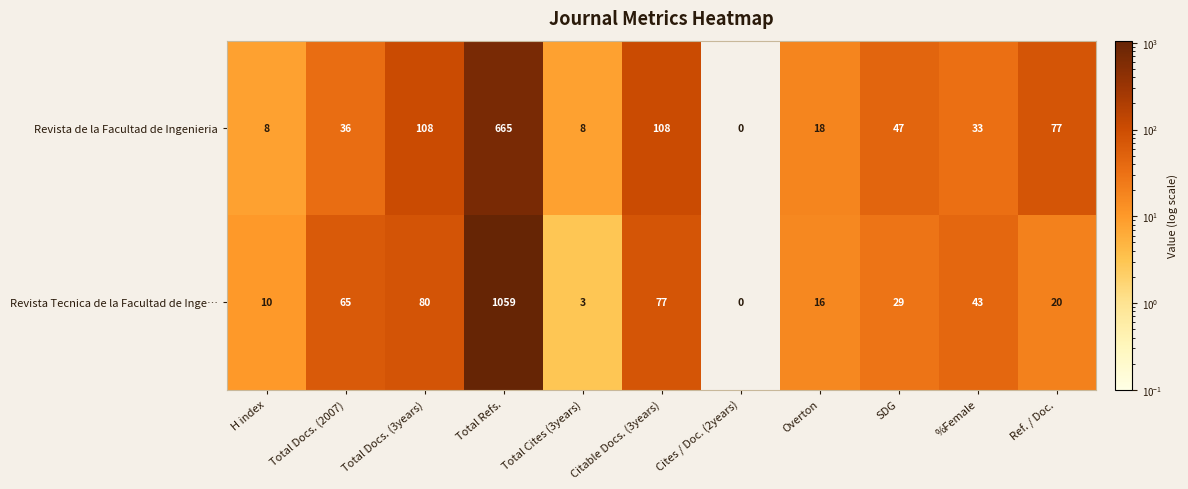

At which category is the sum across all series the highest?

Total Refs.